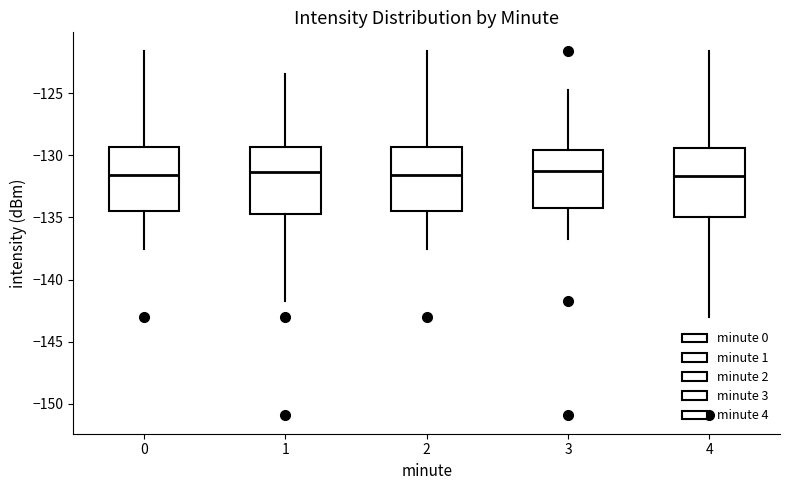

Reading left to right, transcribe this box plot: for each box, give where its median line is, the range the box spans, and where its two whiskers end, as read against the y-axis. The values are not printed on the chart, so give them approximately, as read against the axis.

0: median -131.5, box -134.5 to -129.5, whiskers -137.5 to -121.5
1: median -131.5, box -134.5 to -129.5, whiskers -141.5 to -123.5
2: median -131.5, box -134.5 to -129.5, whiskers -137.5 to -121.5
3: median -131.5, box -134.5 to -129.5, whiskers -136.5 to -124.5
4: median -131.5, box -135.0 to -129.5, whiskers -143.0 to -121.5